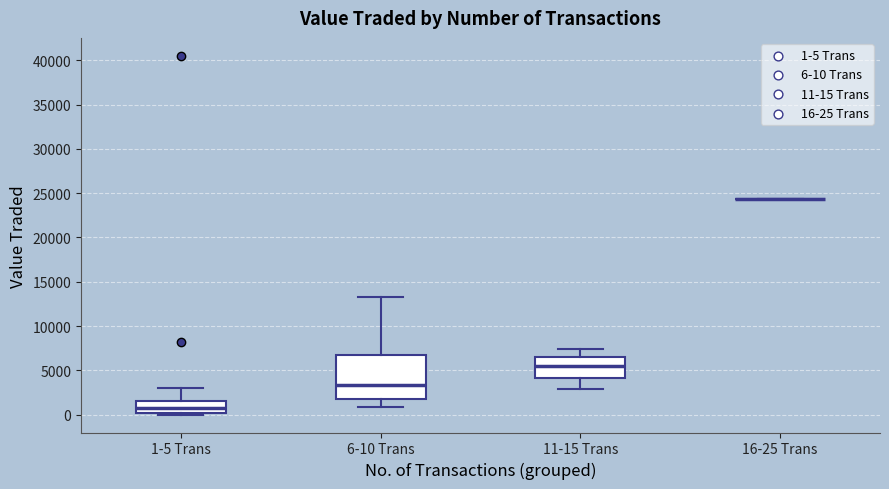

Where does the upper whisker of the box for 11-15 Trans end on the y-axis? The values are not printed on the chart, so give them approximately, as read against the axis.

7500